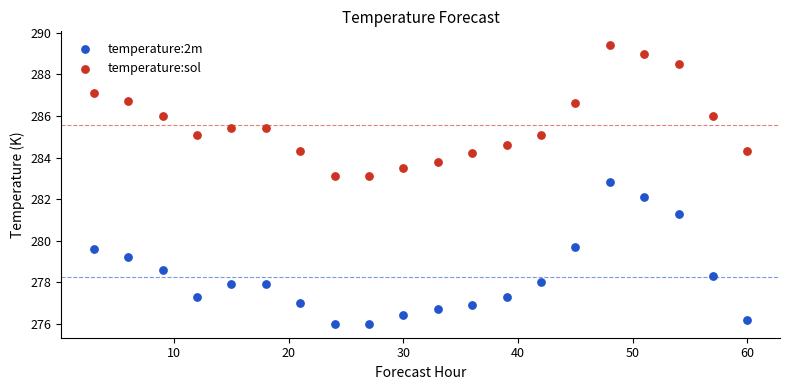

Which series reaches the minimum Y coordinate?

temperature:2m